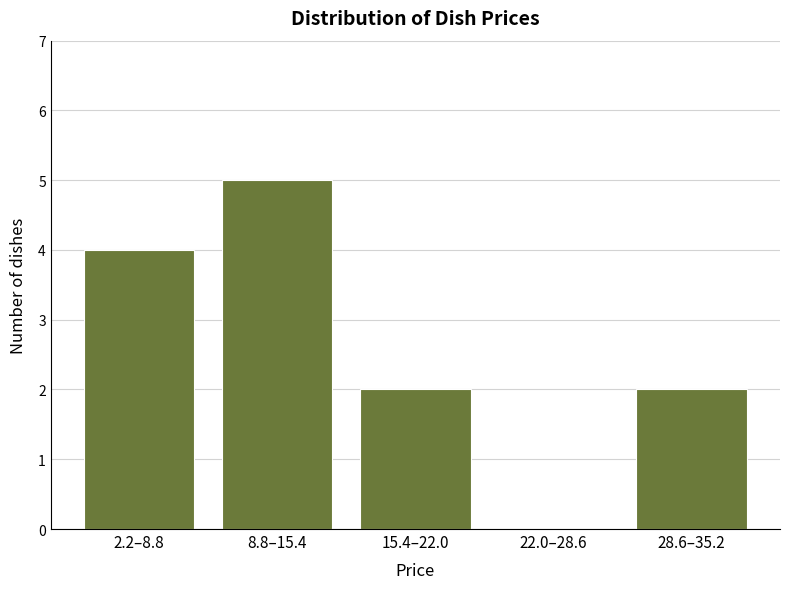

Reading left to right, what are all the values shown in this chart?

2.2–8.8=4	8.8–15.4=5	15.4–22.0=2	22.0–28.6=0	28.6–35.2=2